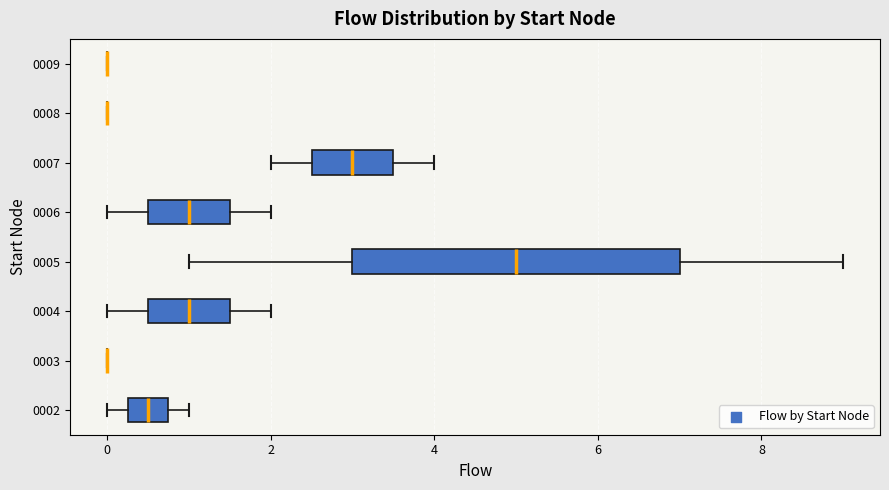

Reading bottom to top, transcribe this box plot: for each box, give where its median line is, the range the box spans, and where its two whiskers end, as read against the x-axis. The values are not printed on the chart, so give them approximately, as read against the axis.

0002: median 0.6, box 0.2 to 0.8, whiskers 0.0 to 1.0
0003: box collapsed to a line at 0.0, whiskers 0.0 to 0.0
0004: median 1.0, box 0.6 to 1.6, whiskers 0.0 to 2.0
0005: median 5.0, box 3.0 to 7.0, whiskers 1.0 to 9.0
0006: median 1.0, box 0.6 to 1.6, whiskers 0.0 to 2.0
0007: median 3.0, box 2.6 to 3.6, whiskers 2.0 to 4.0
0008: box collapsed to a line at 0.0, whiskers 0.0 to 0.0
0009: box collapsed to a line at 0.0, whiskers 0.0 to 0.0